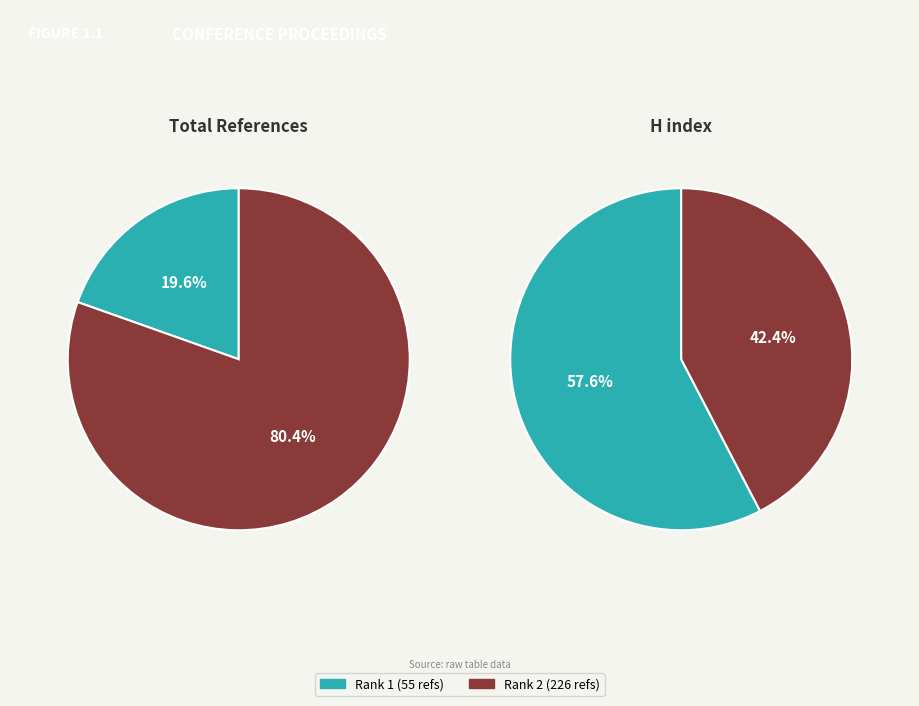

How many slices are in this pie chart?

2